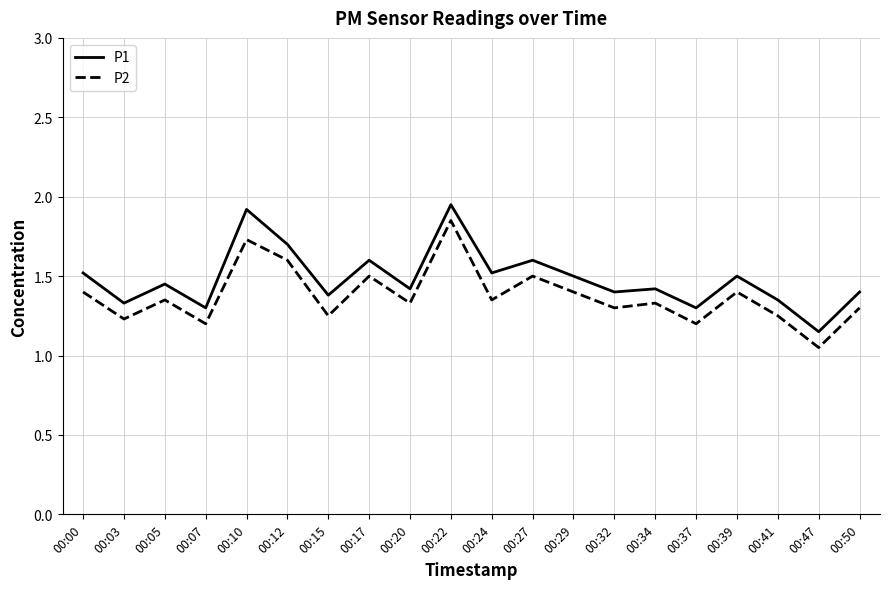

True or false: P1 and P2 cross at least once.

False